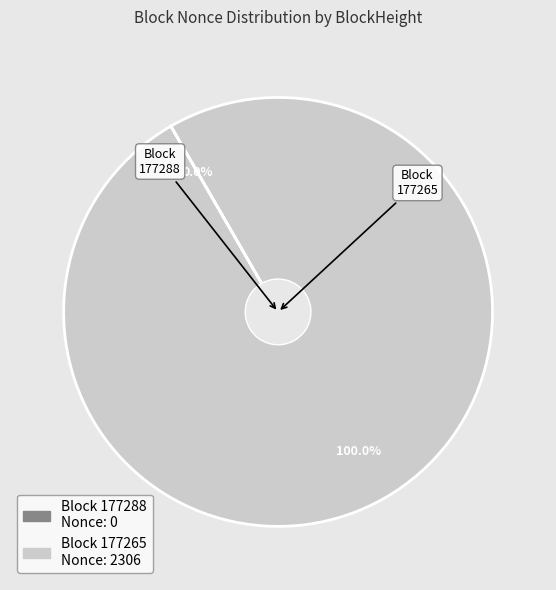

To the nearest percent, what is the average slice percentage?

50%